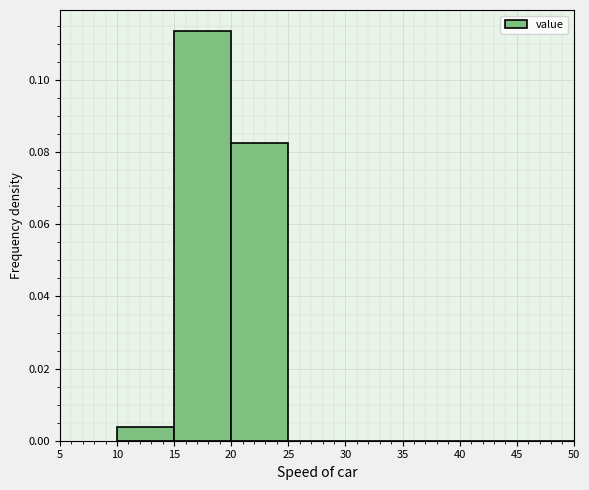

How tall is the bar that spans 15 to 20 on the x-axis? The values are not printed on the chart, so give them approximately, as read against the axis.

0.114